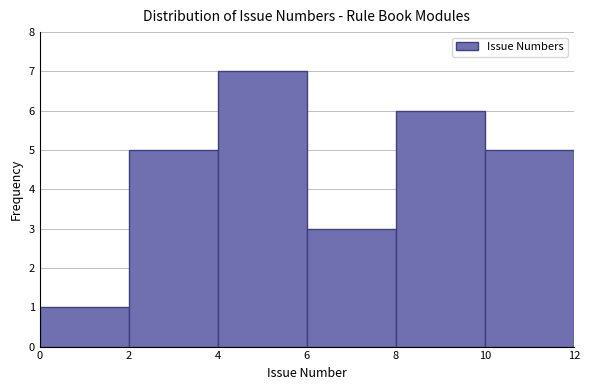

Reading left to right, transcribe this chart: for each bar, give the range it covers on the x-axis and its height. The values are not printed on the chart, so give them approximately, as read against the axis.

0 to 2: 1
2 to 4: 5
4 to 6: 7
6 to 8: 3
8 to 10: 6
10 to 12: 5